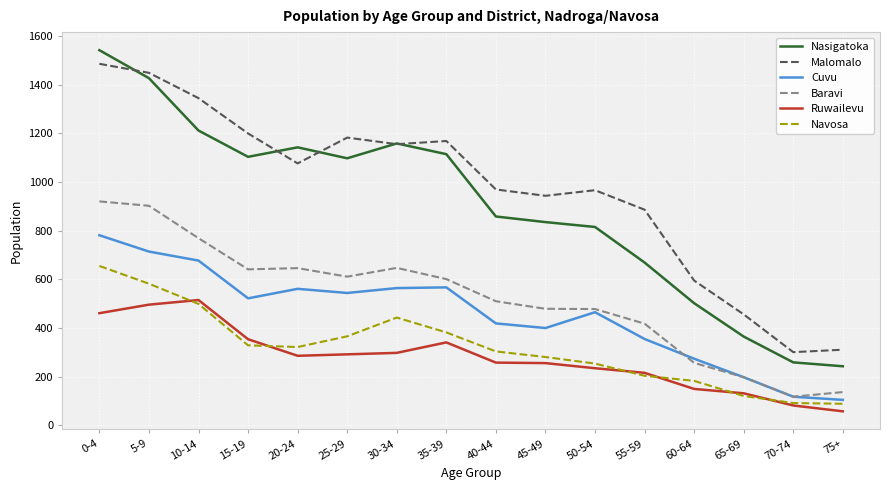

Where does the Ruwailevu series first go above 286?

0-4